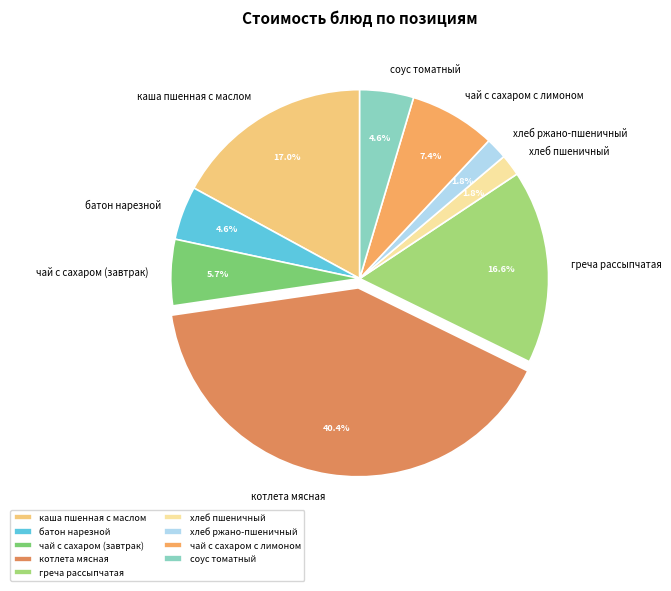

How many segments does this pie chart have?

9